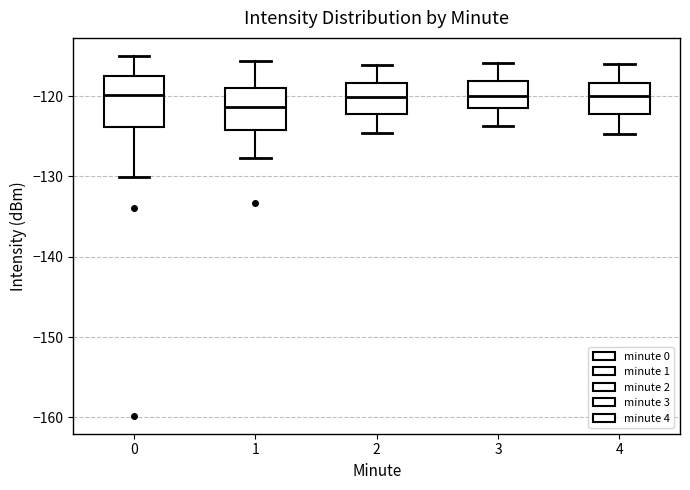

Reading left to right, transcribe this box plot: for each box, give where its median line is, the range the box spans, and where its two whiskers end, as read against the y-axis. The values are not printed on the chart, so give them approximately, as read against the axis.

0: median -120, box -124 to -118, whiskers -130 to -115
1: median -121, box -124 to -119, whiskers -128 to -116
2: median -120, box -122 to -118, whiskers -125 to -116
3: median -120, box -122 to -118, whiskers -124 to -116
4: median -120, box -122 to -118, whiskers -125 to -116